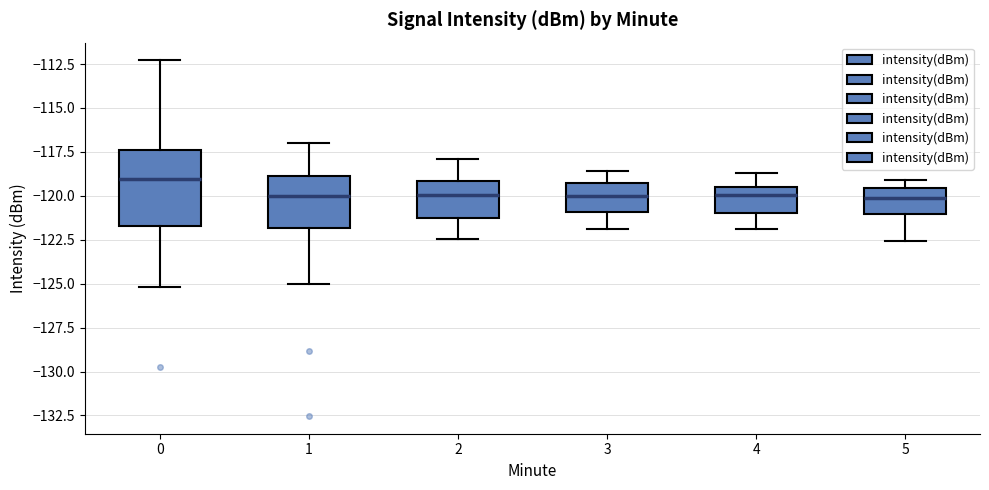

Reading left to right, read every box against the y-axis: the position of its median line, the range the box covers, and the ends of its whiskers. The values are not printed on the chart, so give them approximately, as read against the axis.

0: median -119.0, box -121.5 to -117.5, whiskers -125.0 to -112.5
1: median -120.0, box -122.0 to -119.0, whiskers -125.0 to -117.0
2: median -120.0, box -121.5 to -119.0, whiskers -122.5 to -118.0
3: median -120.0, box -121.0 to -119.5, whiskers -122.0 to -118.5
4: median -120.0, box -121.0 to -119.5, whiskers -122.0 to -118.5
5: median -120.0, box -121.0 to -119.5, whiskers -122.5 to -119.0